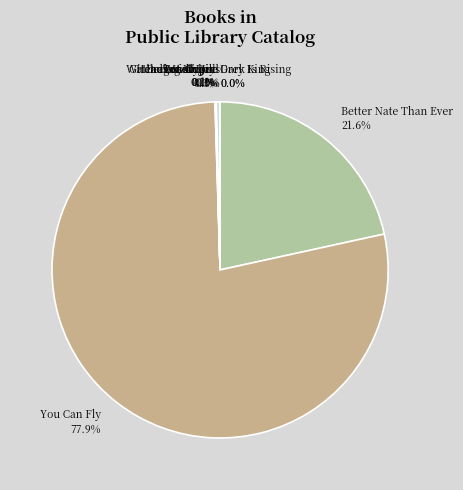

What percentage do Totally Joe and Better Nate Than Ever together represent?

21.9%